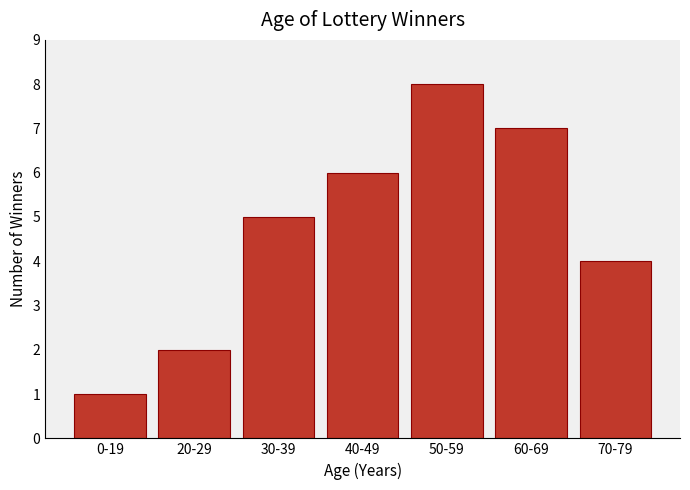

Reading left to right, extract all data points from this chart.

0-19=1	20-29=2	30-39=5	40-49=6	50-59=8	60-69=7	70-79=4